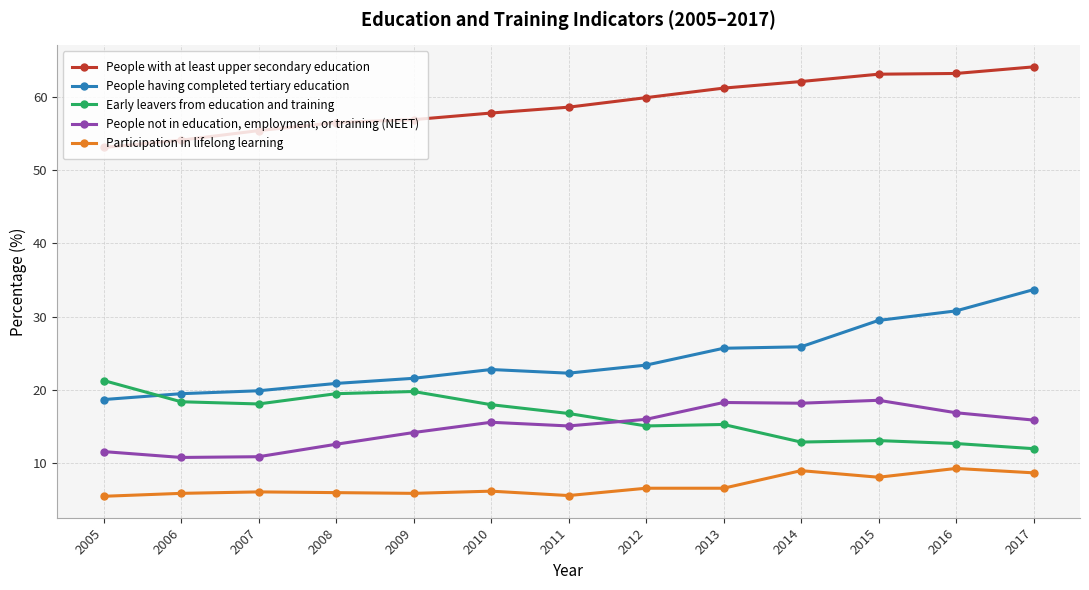

What is the spread (max minus min) of values at 2005?

47.6